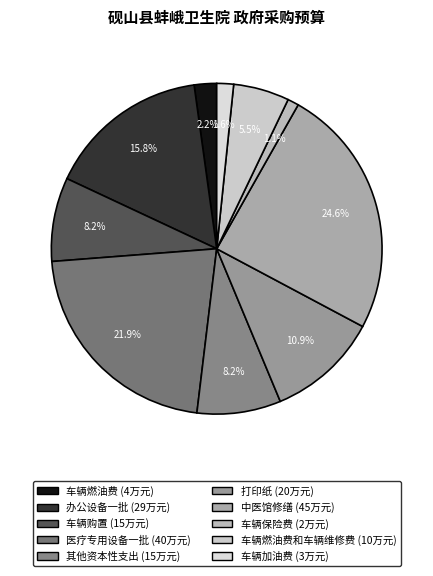

How many segments does this pie chart have?

10